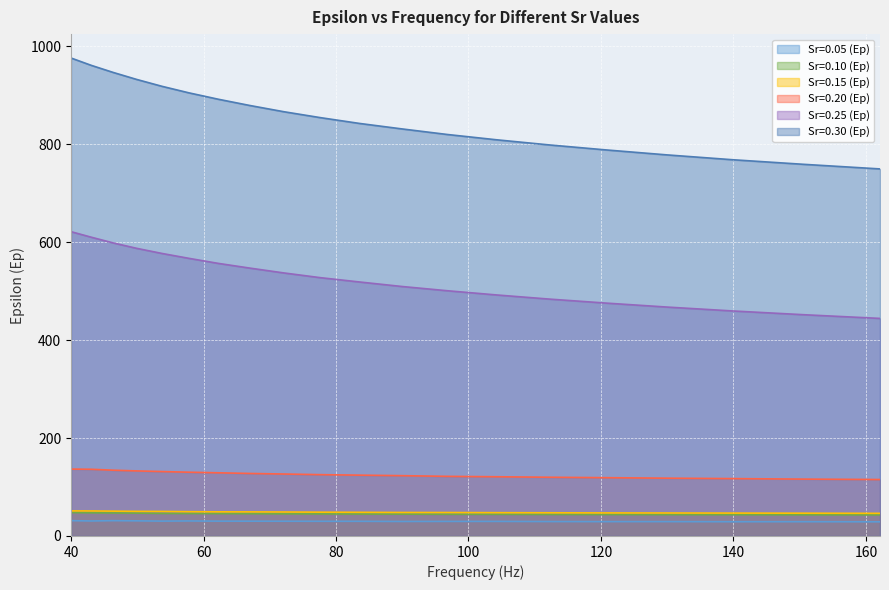

Does the chart display data point markers on the line(s)?

No